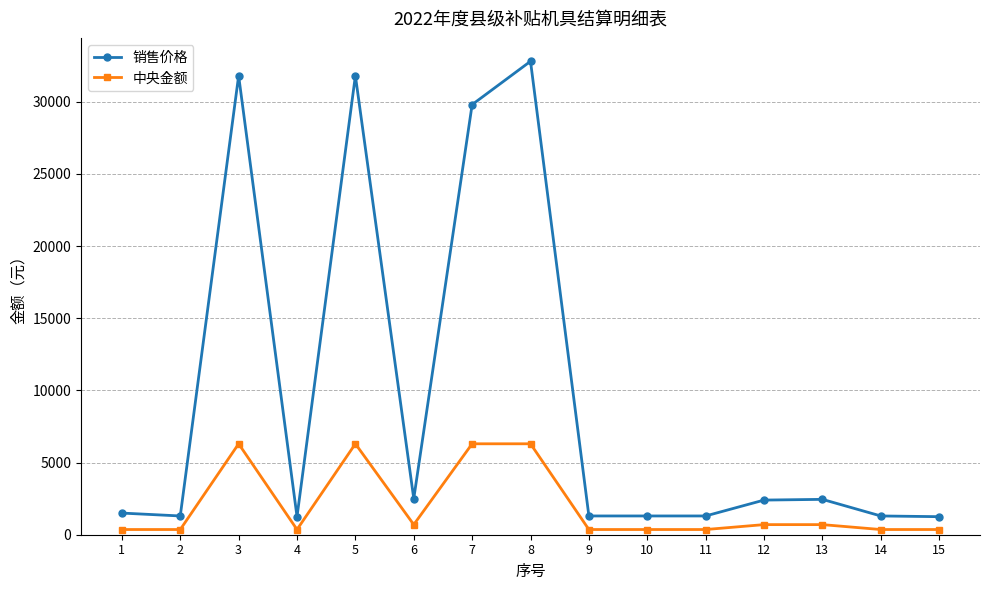

What value does the 销售价格 series have at 6?

2500